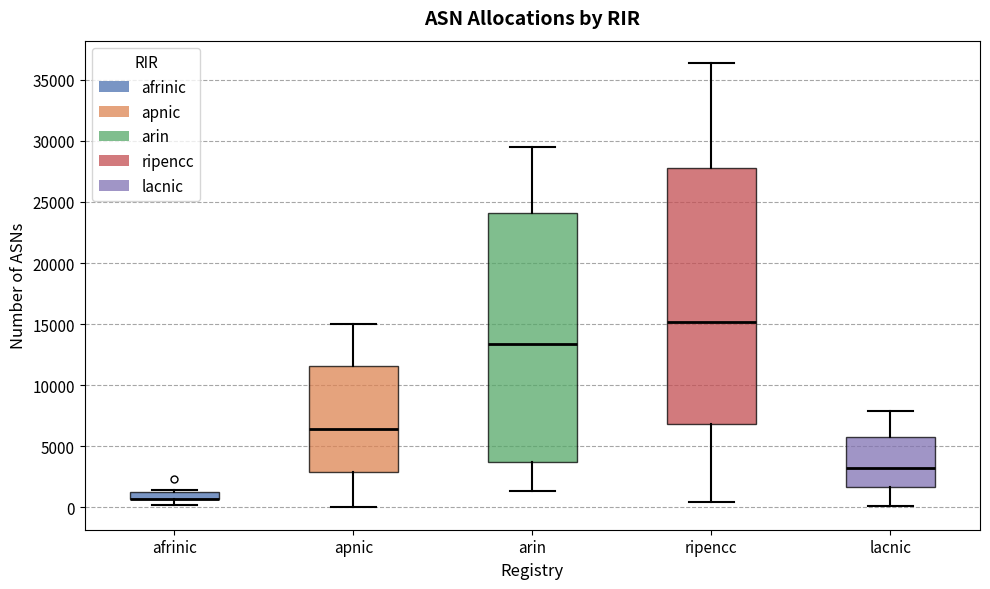

Comparing the boxes themselves (not the whiskers), which one is the tallest?

ripencc